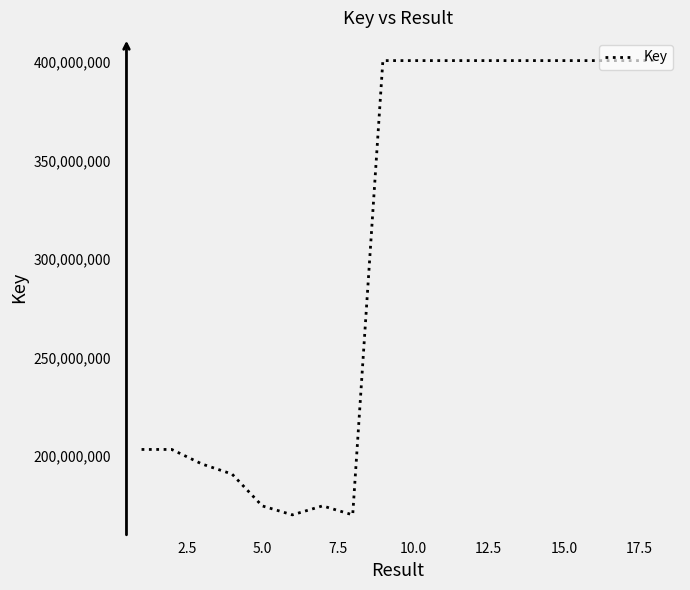

What is the smallest value displayed?

170076950